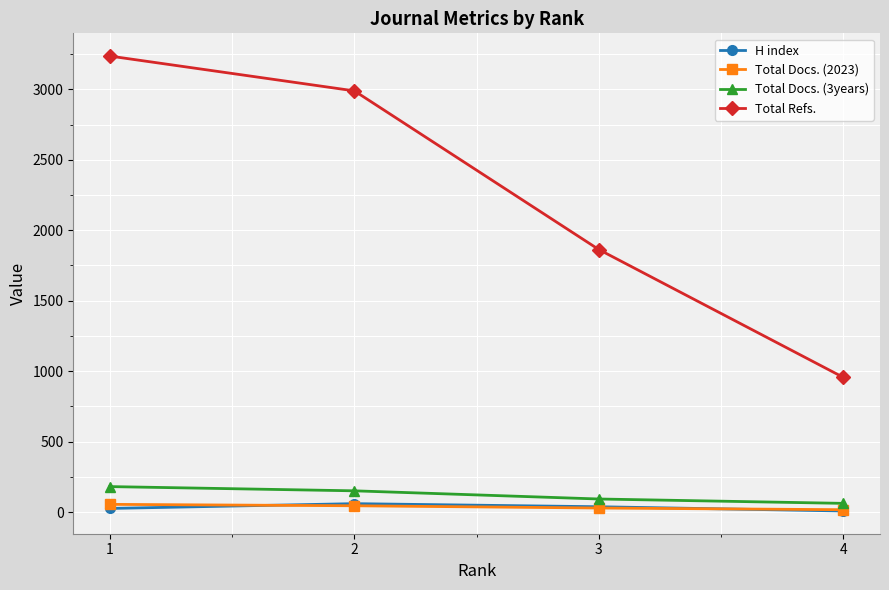

Which series has the largest total across all categories?

Total Refs.